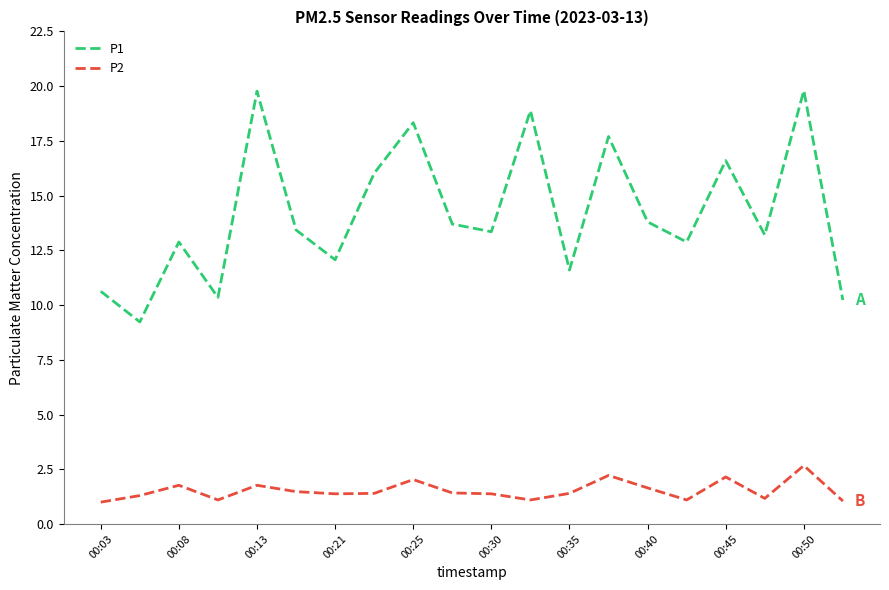

At how many categories does at least one series exceed 18?

4